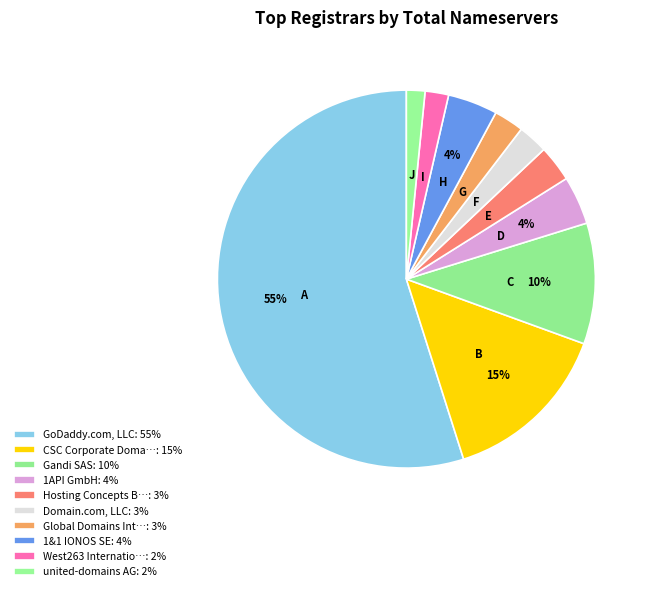

How many segments does this pie chart have?

10